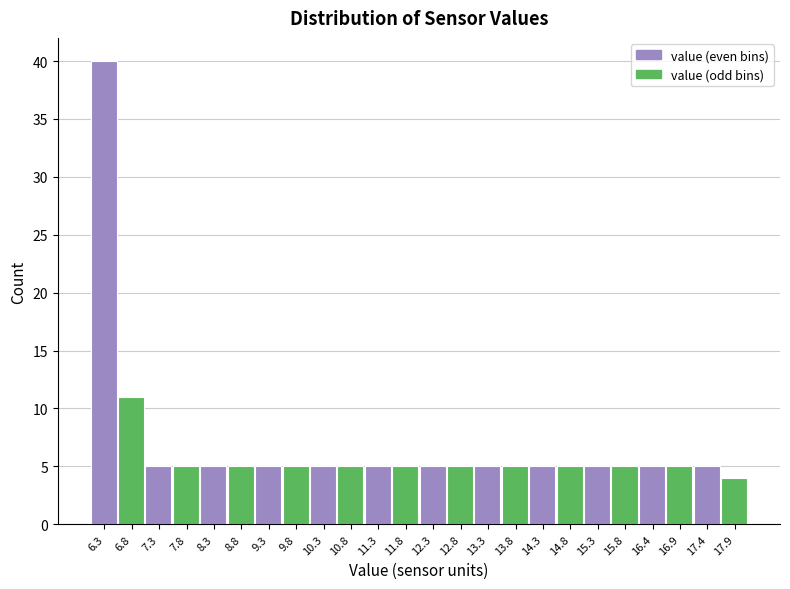

Reading left to right, transcribe all the data shown in this chart.

40	11	5	5	5	5	5	5	5	5	5	5	5	5	5	5	5	5	5	5	5	5	5	4